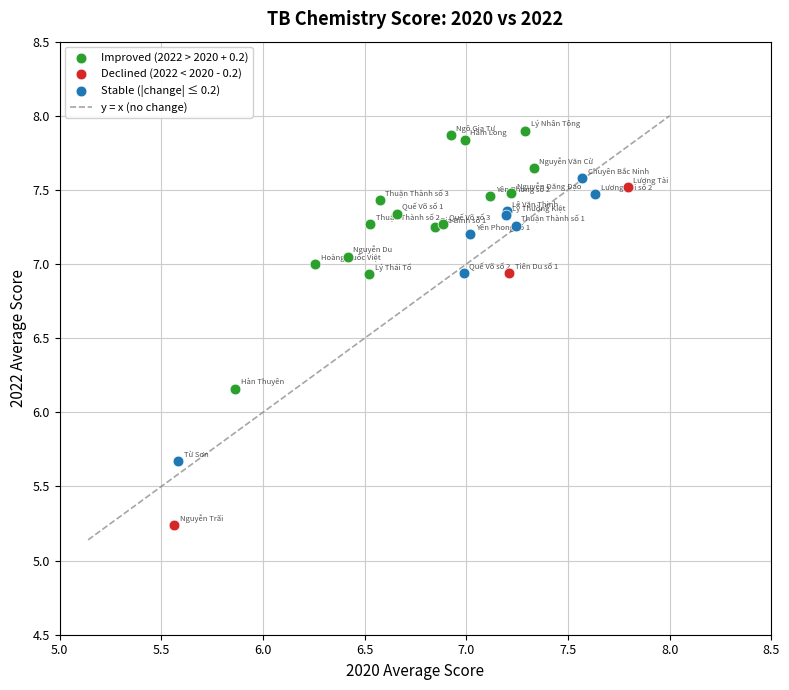

Which series has the widest spread of Y values?

Declined (2022 < 2020 - 0.2)